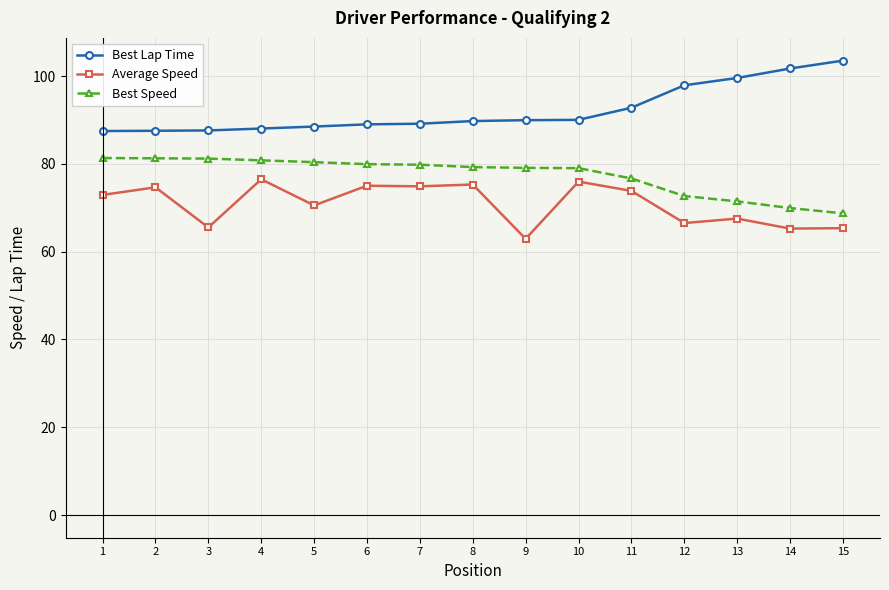

What is the total value across all series at 3?

234.4